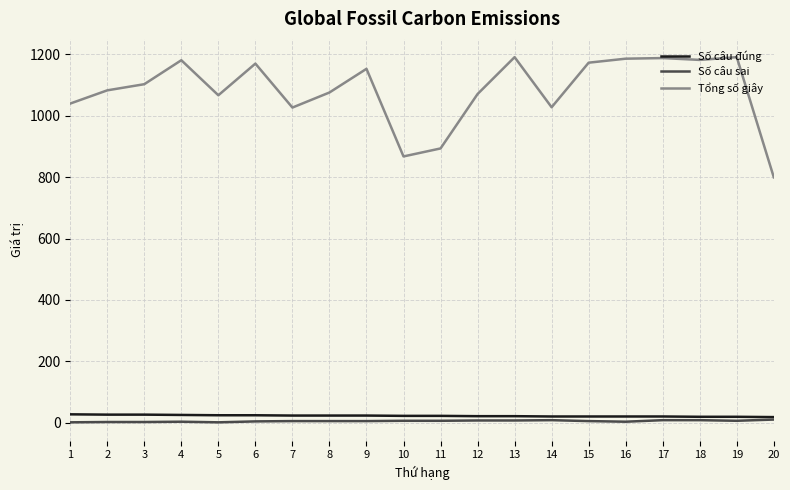

What is the maximum value shown in the chart?

1190